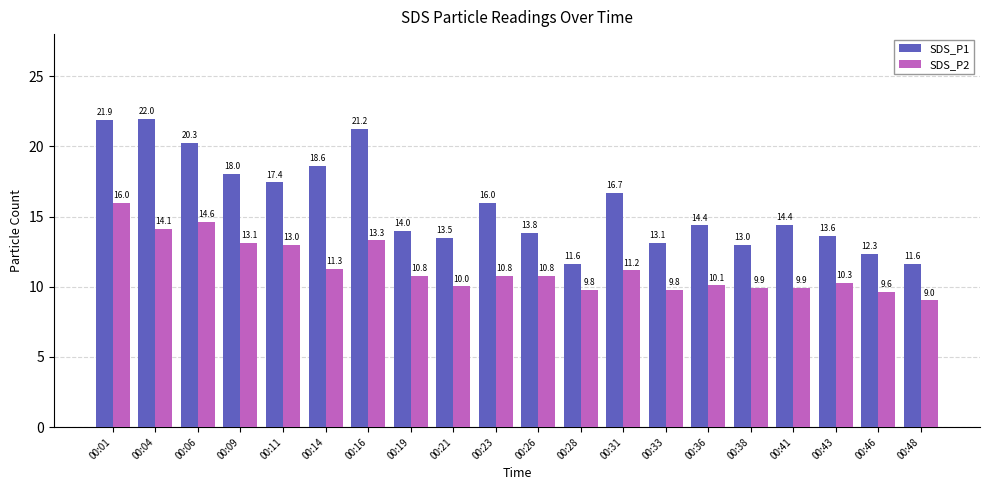

What is the lowest value of the SDS_P2 series?

9.0